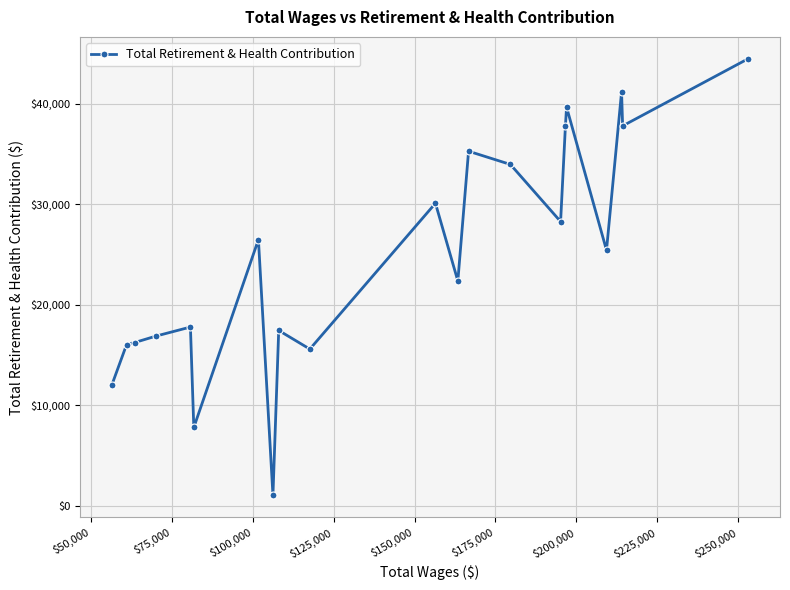

What is the sum of all values?

523799